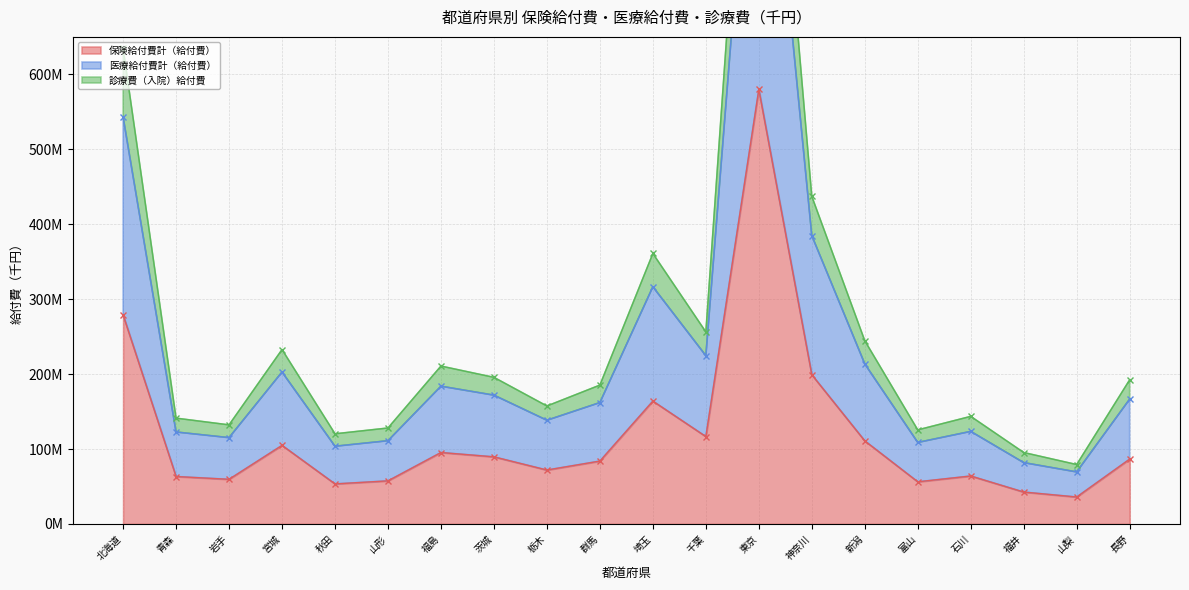

How many interior local peaks does the 診療費（入院）給付費 series have?

5